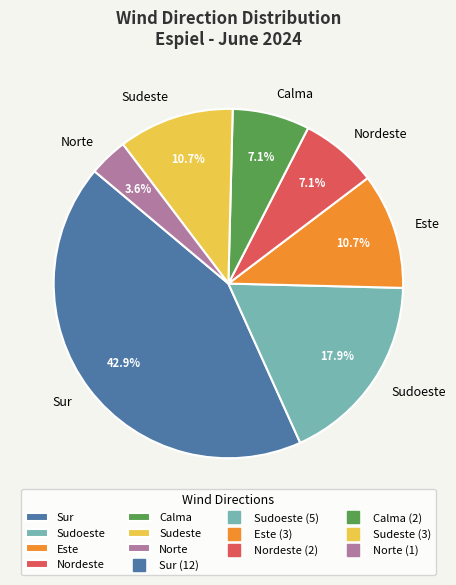

Between Sur and Sudoeste, which is larger?

Sur